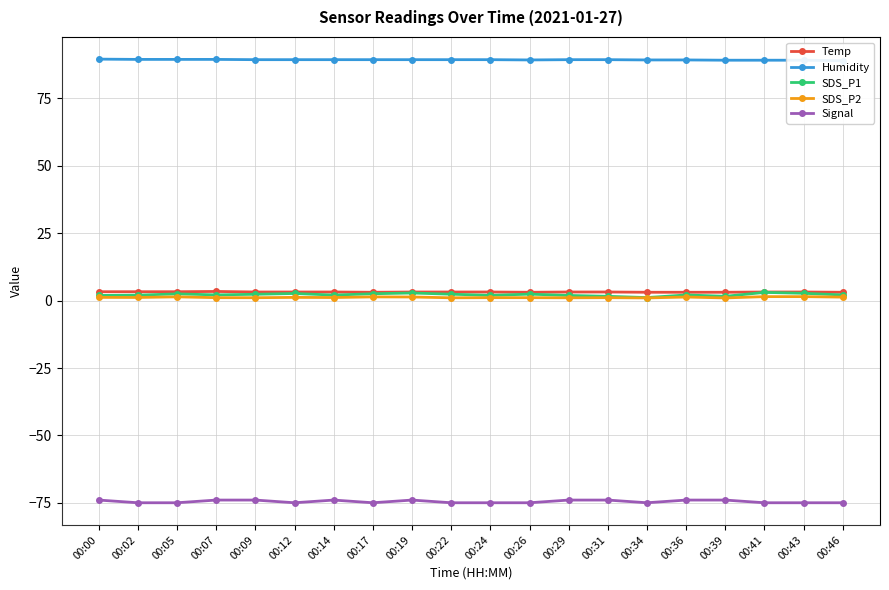

What is the total value across all series at 00:05?

21.7